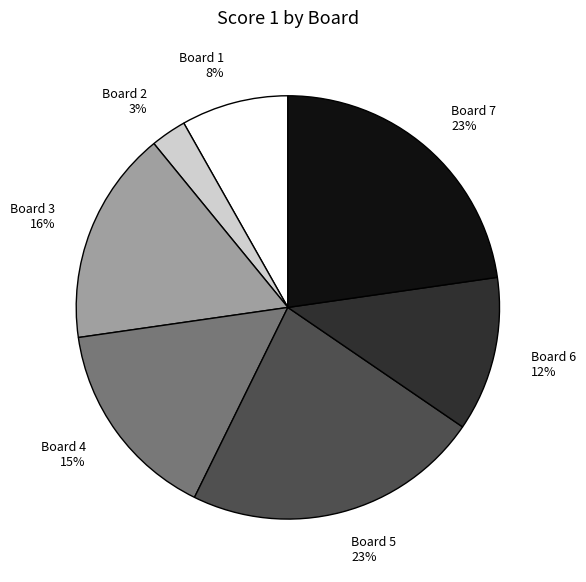

To the nearest percent, what is the average slice percentage?

14%